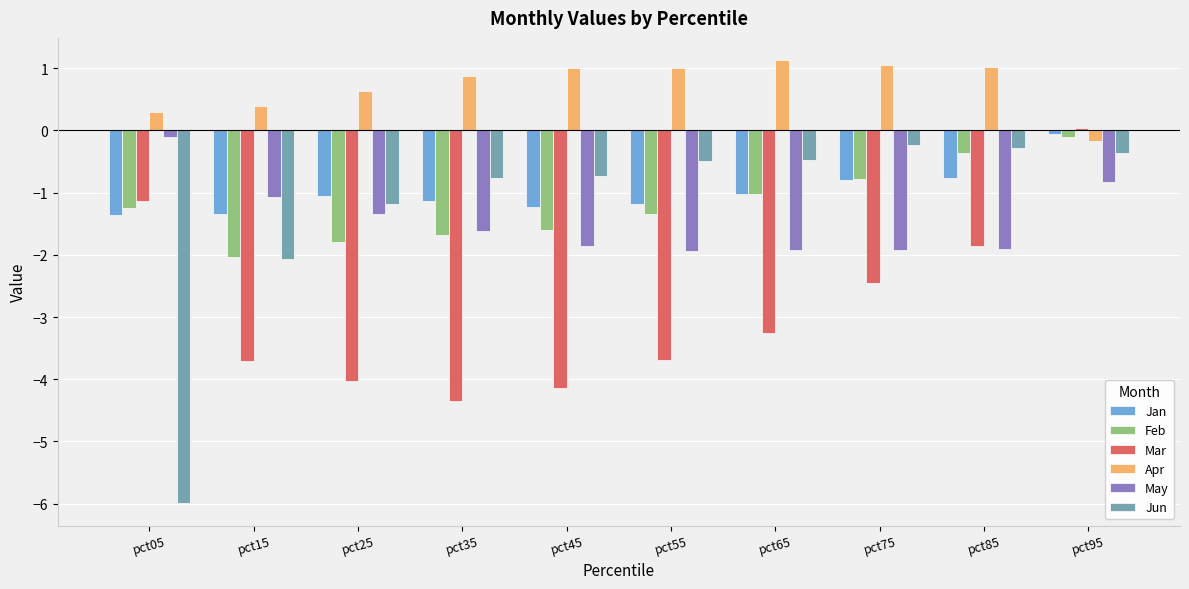

Between pct25 and pct95, which series saw the biggest shift?

Mar